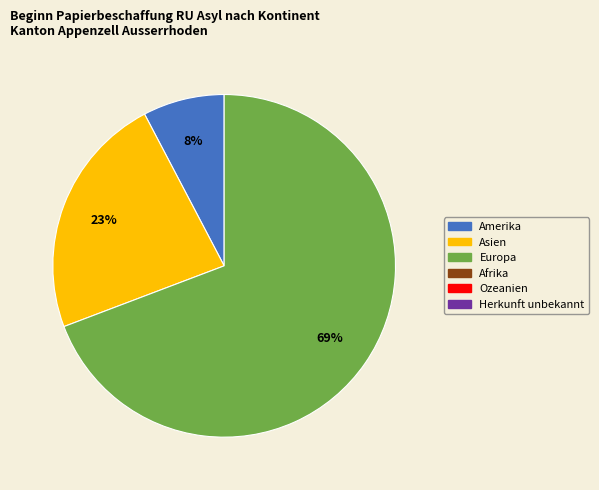

How many slices are in this pie chart?

3